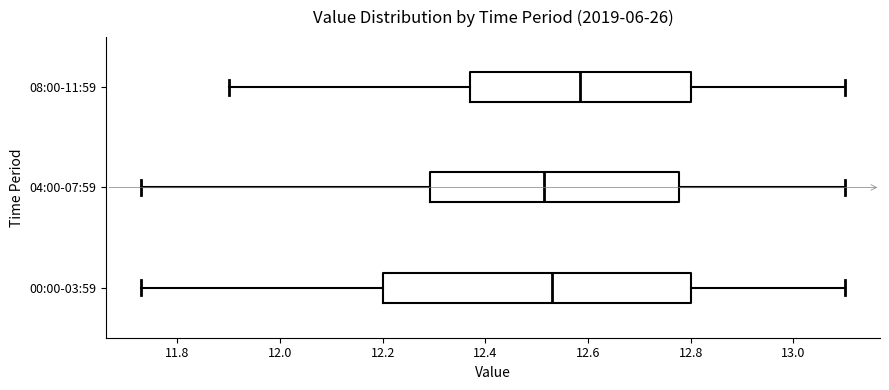

Reading bottom to top, read every box against the x-axis: the position of its median line, the range the box covers, and the ends of its whiskers. The values are not printed on the chart, so give them approximately, as read against the axis.

00:00-03:59: median 12.54, box 12.20 to 12.80, whiskers 11.74 to 13.10
04:00-07:59: median 12.52, box 12.30 to 12.78, whiskers 11.74 to 13.10
08:00-11:59: median 12.58, box 12.38 to 12.80, whiskers 11.90 to 13.10